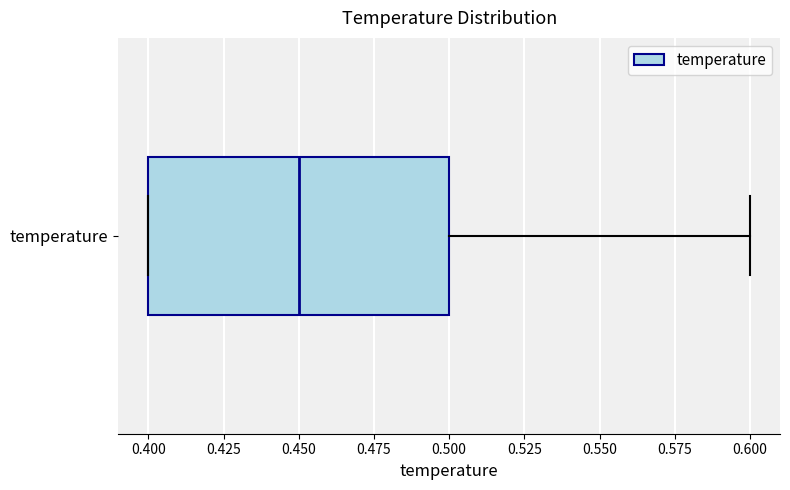

Transcribe this box plot: give where the median line is, the range the box spans, and where the two whiskers end, as read against the x-axis. The values are not printed on the chart, so give them approximately, as read against the axis.

median 0.45, box 0.40 to 0.50, whiskers 0.40 to 0.60